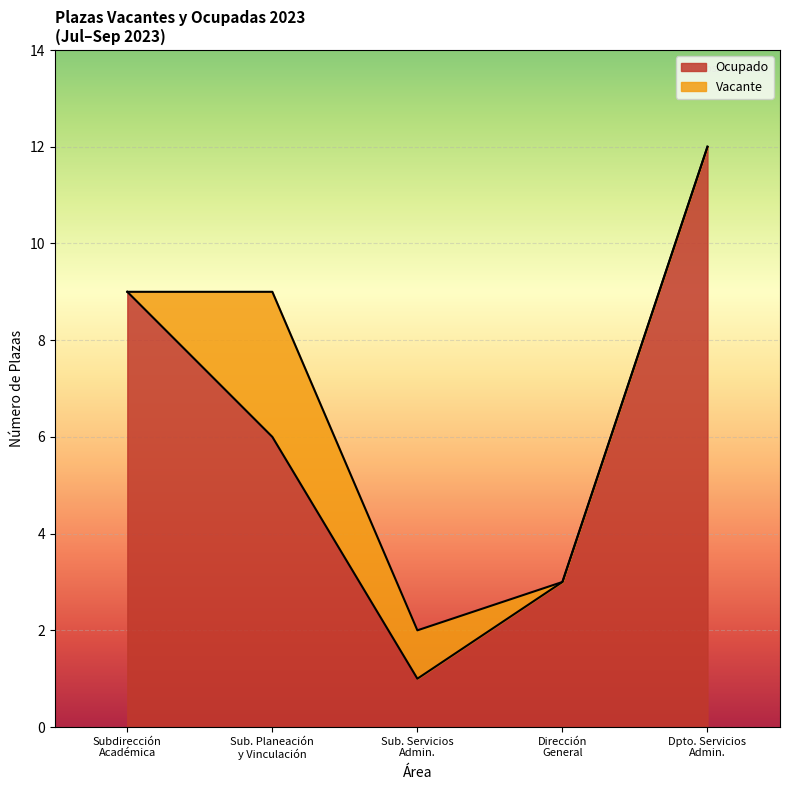

Rank the series at 7 from lowest to highest value.

Ocupado, Vacante